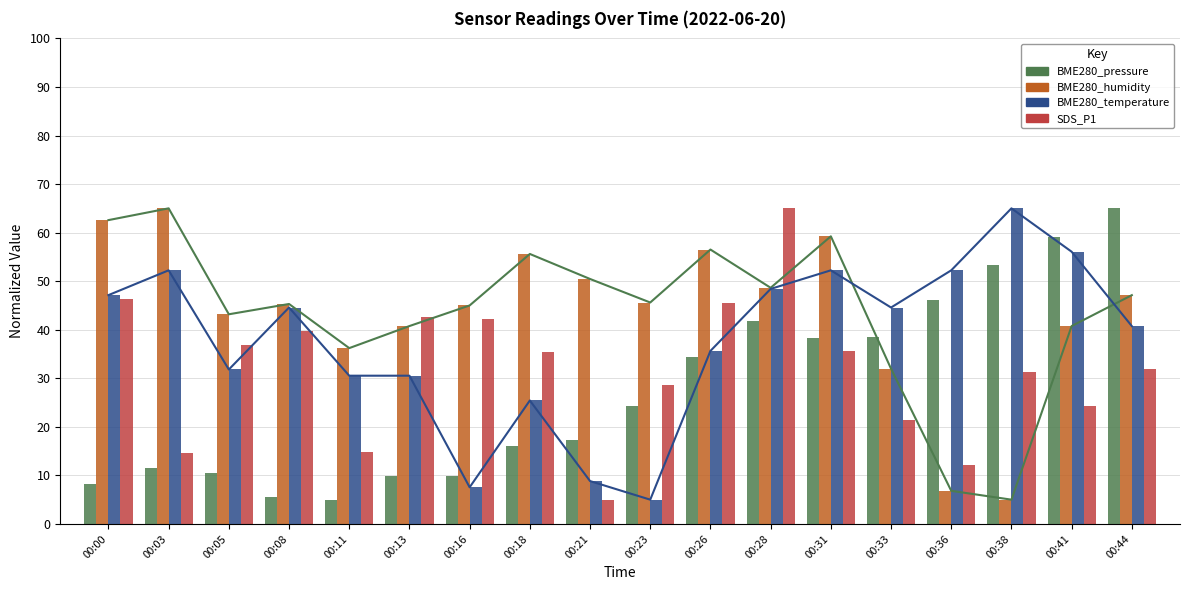

Which label corresponds to the largest value in the chart?

00:44